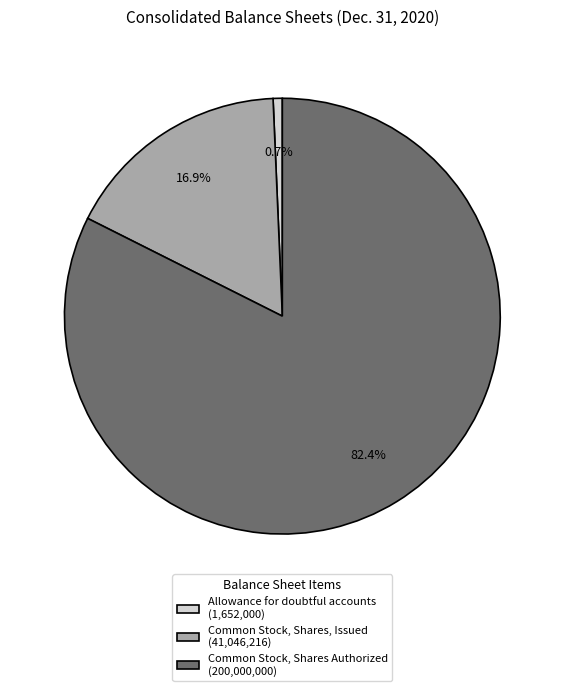

To the nearest percent, what is the difference between the largest and smallest slice percentages?

82%